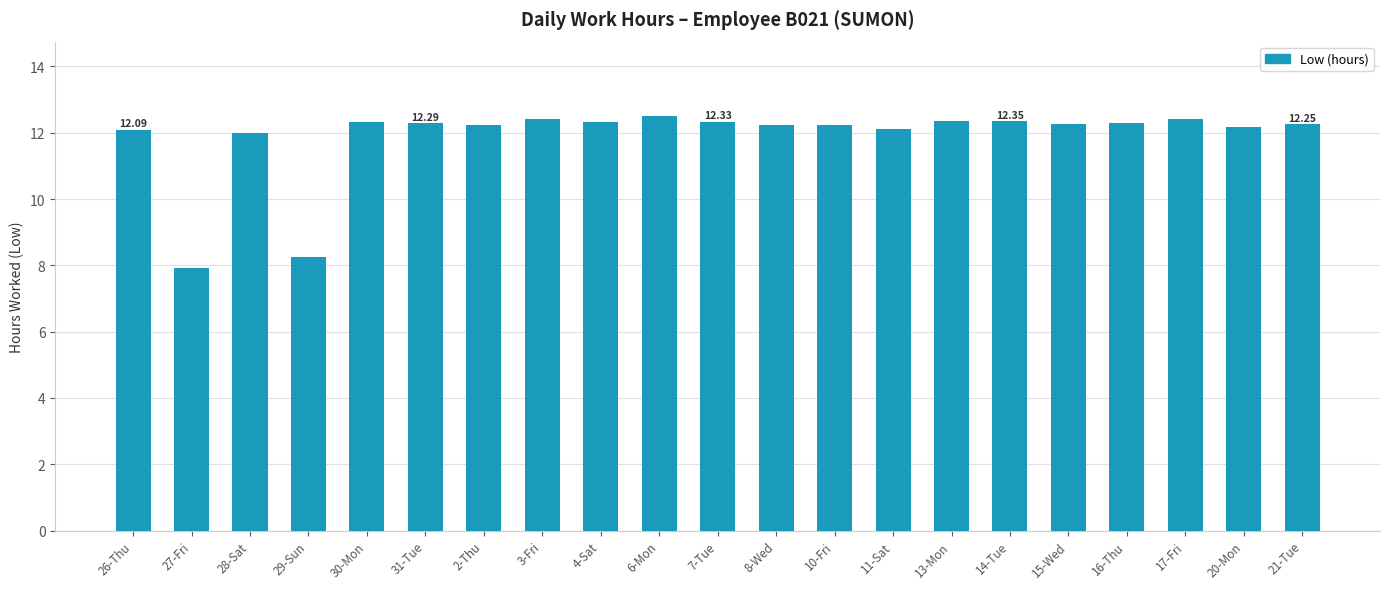

Where does the data first go above 12?

26-Thu